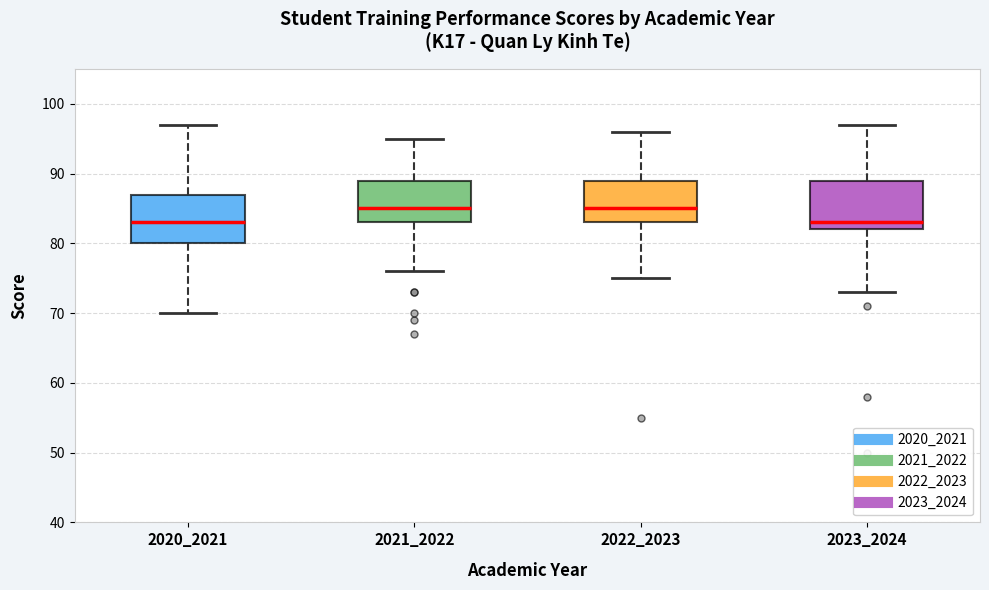

Reading left to right, read every box against the y-axis: the position of its median line, the range the box covers, and the ends of its whiskers. The values are not printed on the chart, so give them approximately, as read against the axis.

2020_2021: median 83, box 80 to 87, whiskers 70 to 97
2021_2022: median 85, box 83 to 89, whiskers 76 to 95
2022_2023: median 85, box 83 to 89, whiskers 75 to 96
2023_2024: median 83, box 82 to 89, whiskers 73 to 97